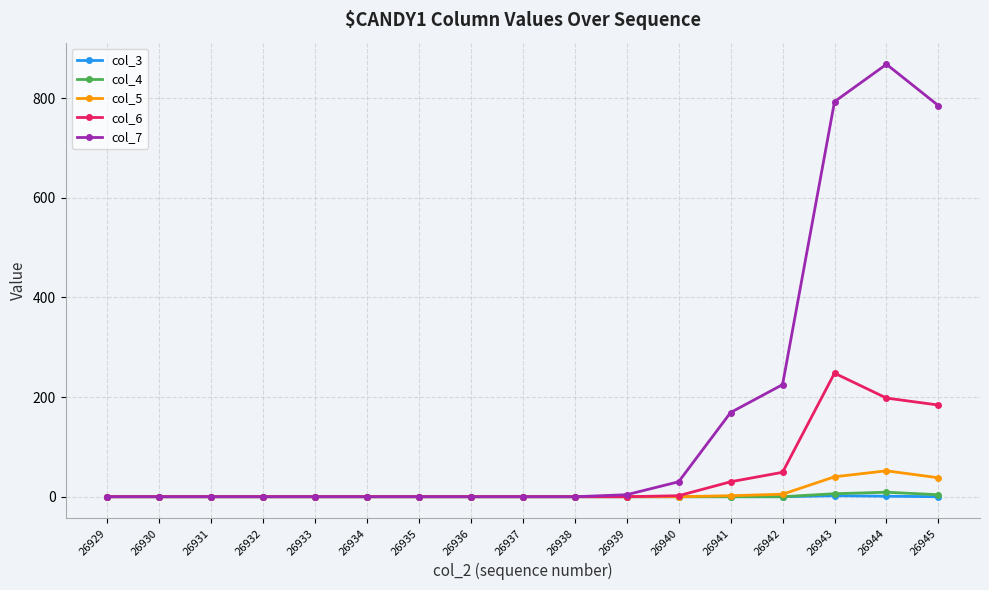

What is the maximum value shown in the chart?

868